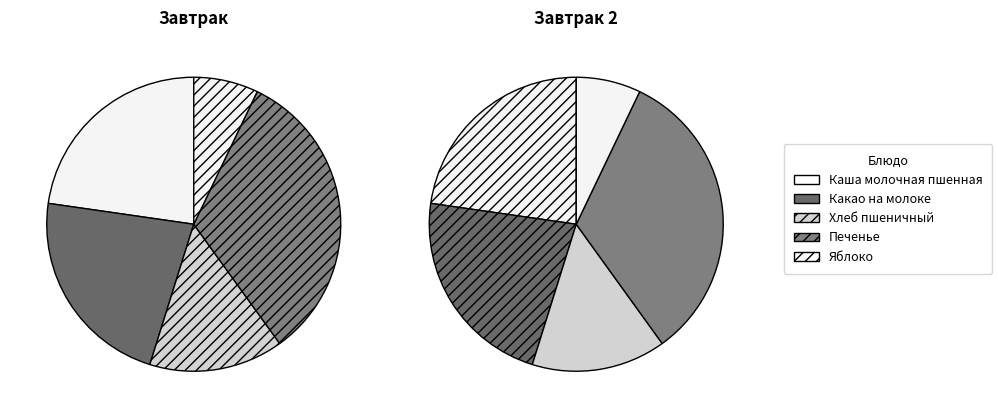

Is the sum of Какао на молоке and Печенье greater than half?

Yes